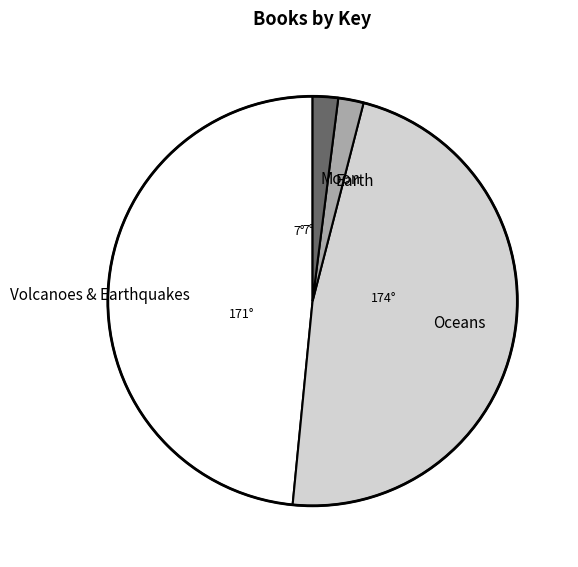

Is the sum of Volcanoes & Earthquakes and Moon greater than half?

Yes